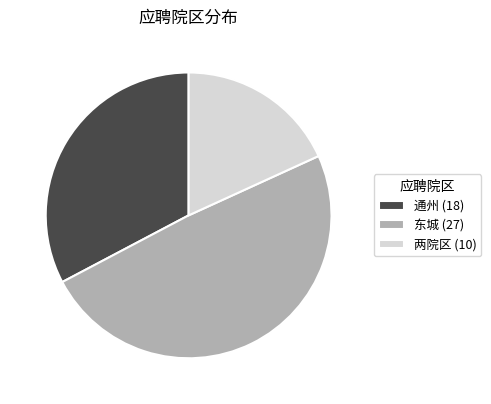

Do 东城 (27) and 两院区 (10) together represent more than half of the pie?

Yes